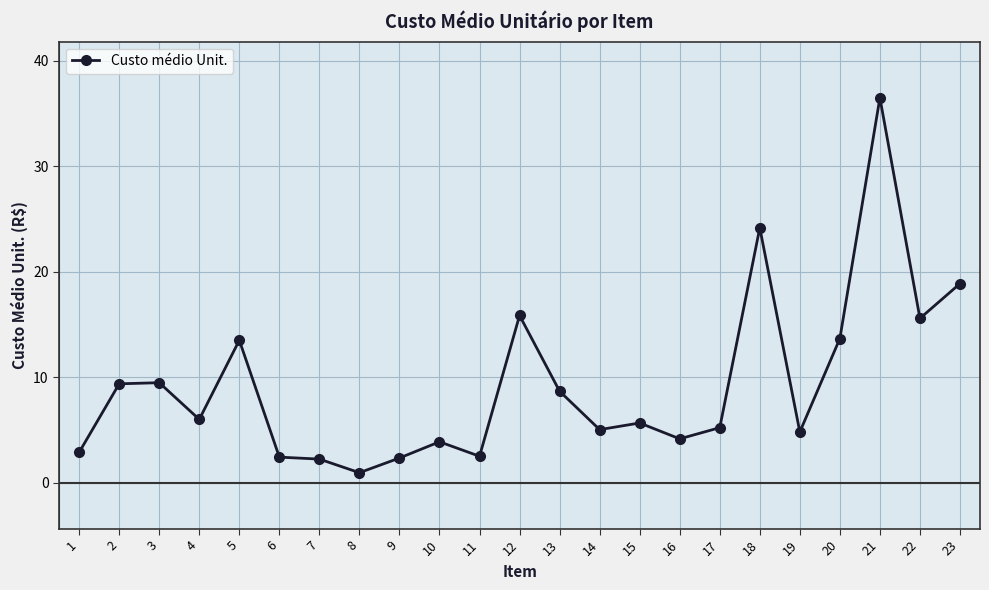

What is the average value?

9.3